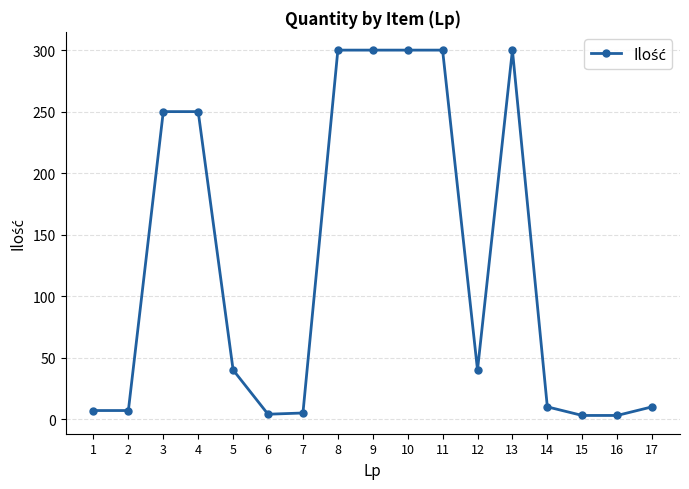

Count the number of categories in the chart.

17